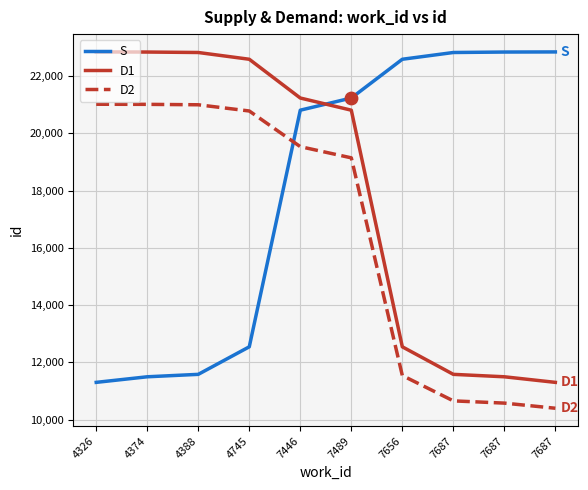

What is the total value across all series at 7489?

61181.4